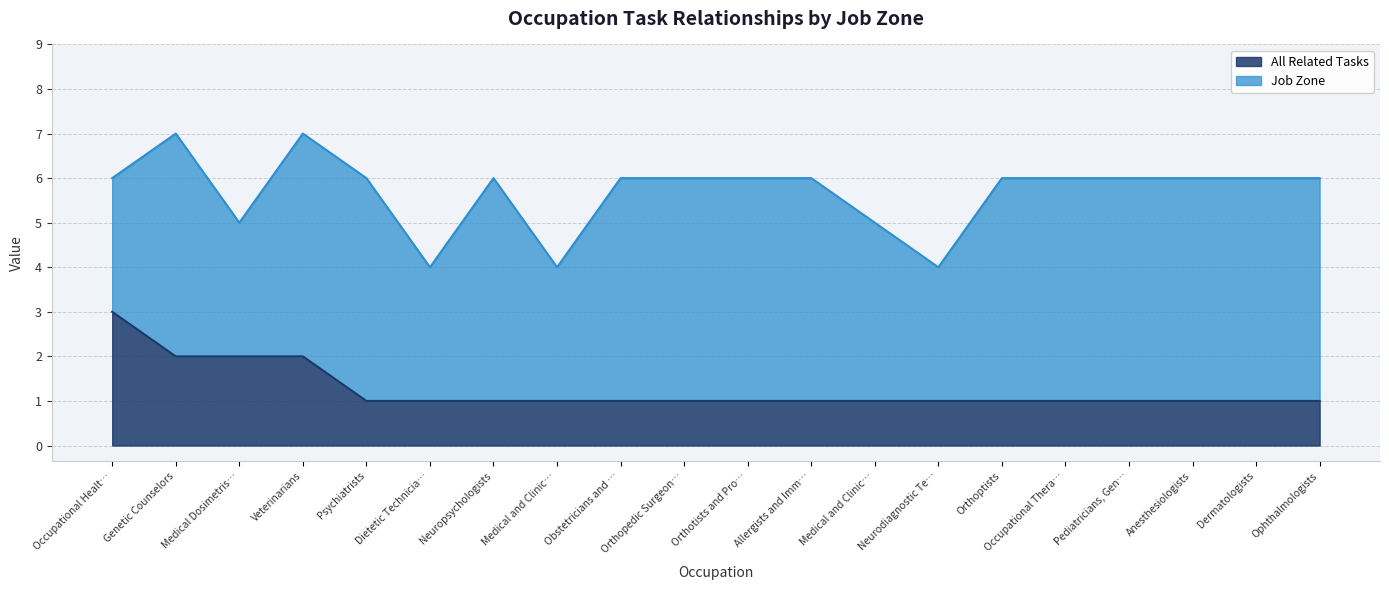

Approximately how many times larger is the value at Neurodiagnostic Te… compared to Orthopedic Surgeon…?

1.0